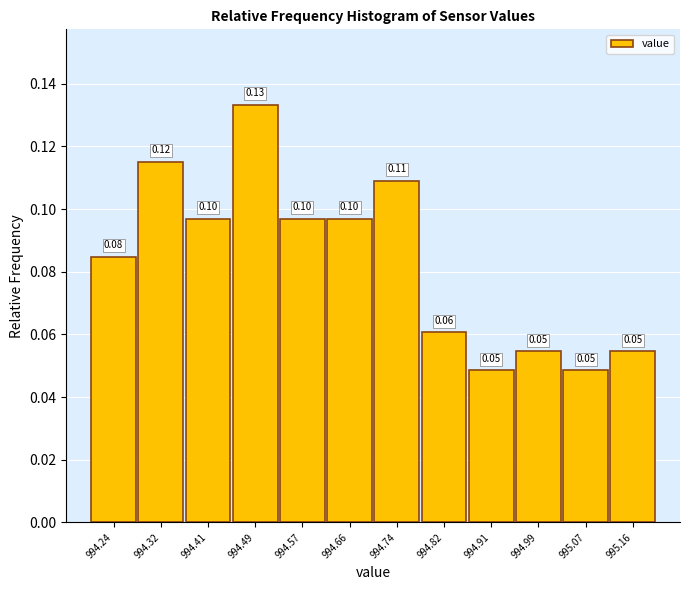

What is the sum of all values?

1.0